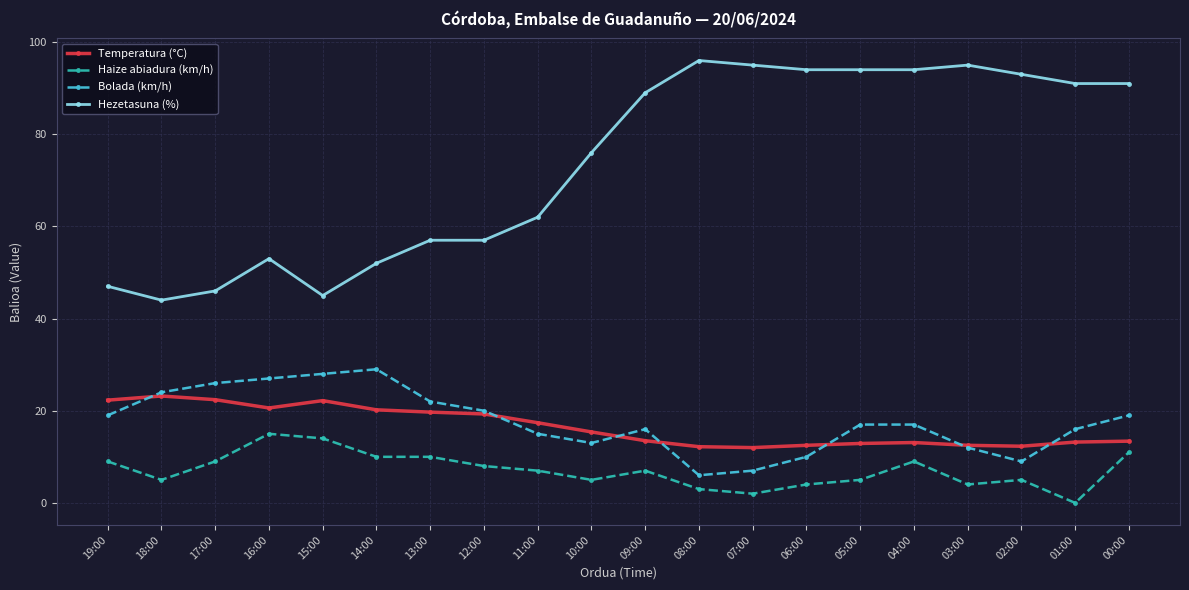

How many values in the Temperatura (°C) series are below 15?

10